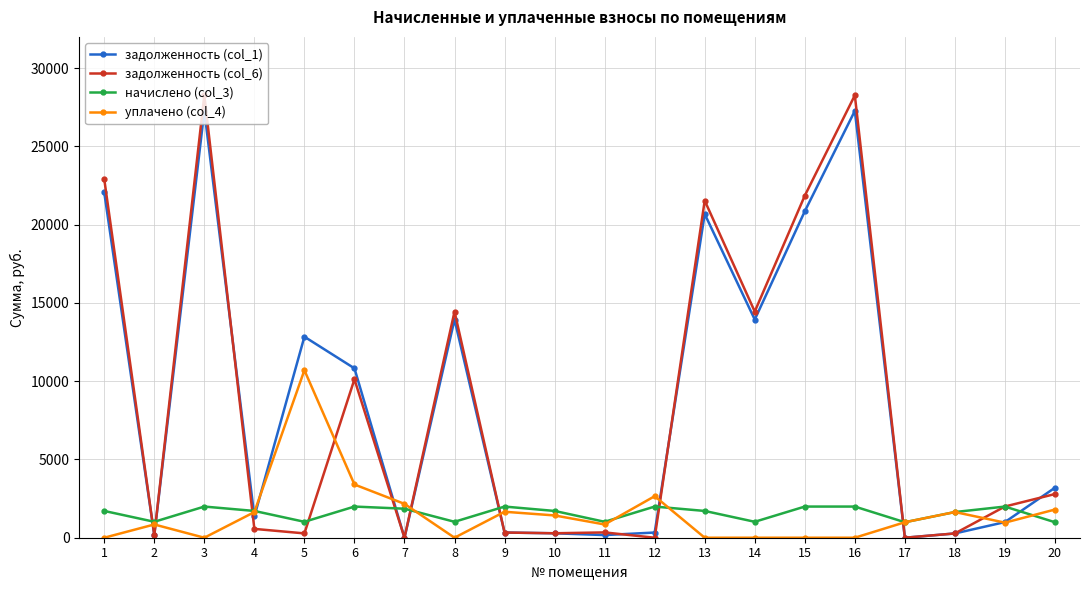

What is the difference between the highest and lowest values at 19?

1031.3